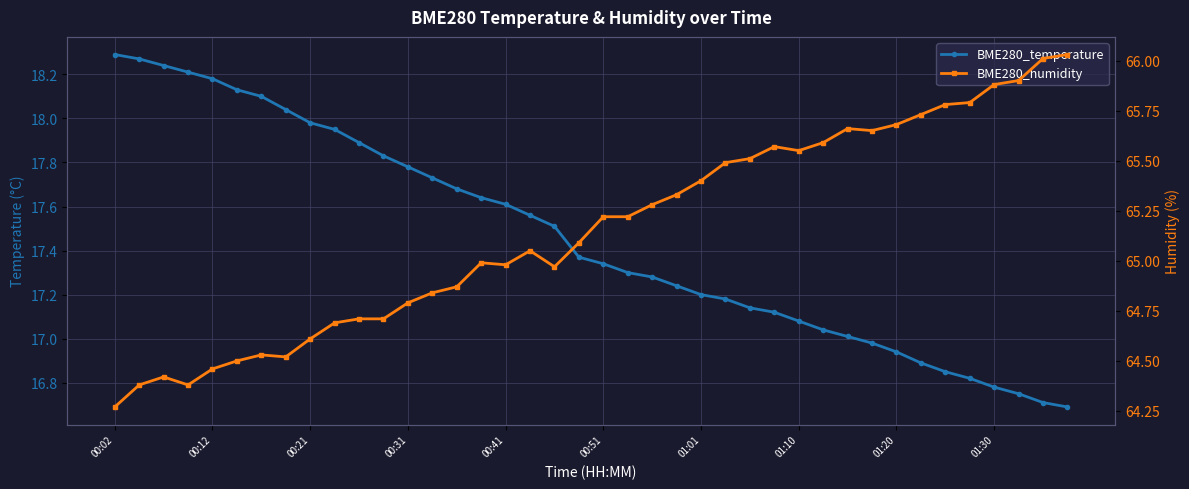

What is the value of the BME280_humidity point at the 32nd from the left?

65.7